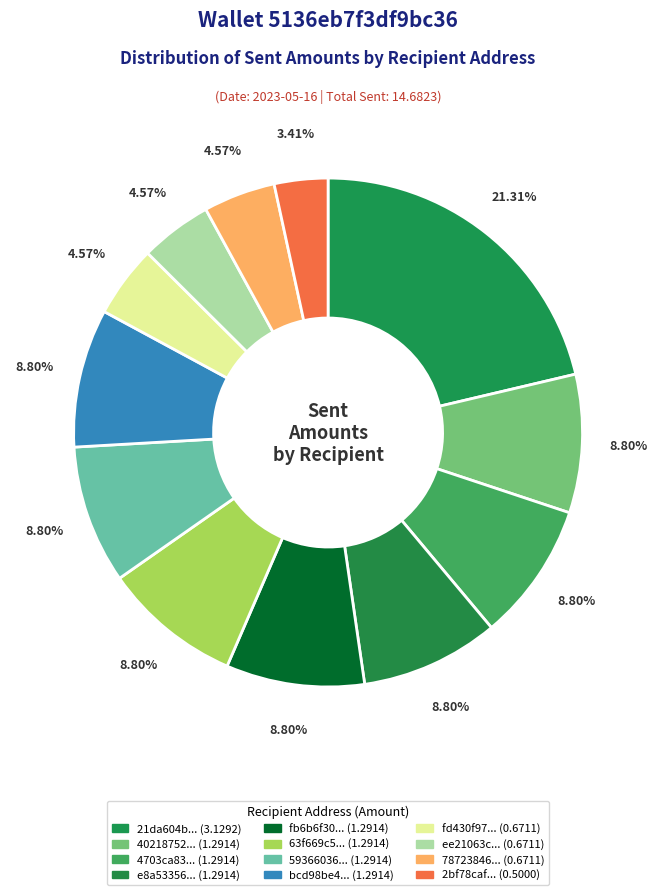

Is there any slice that represents more than half of the pie?

No